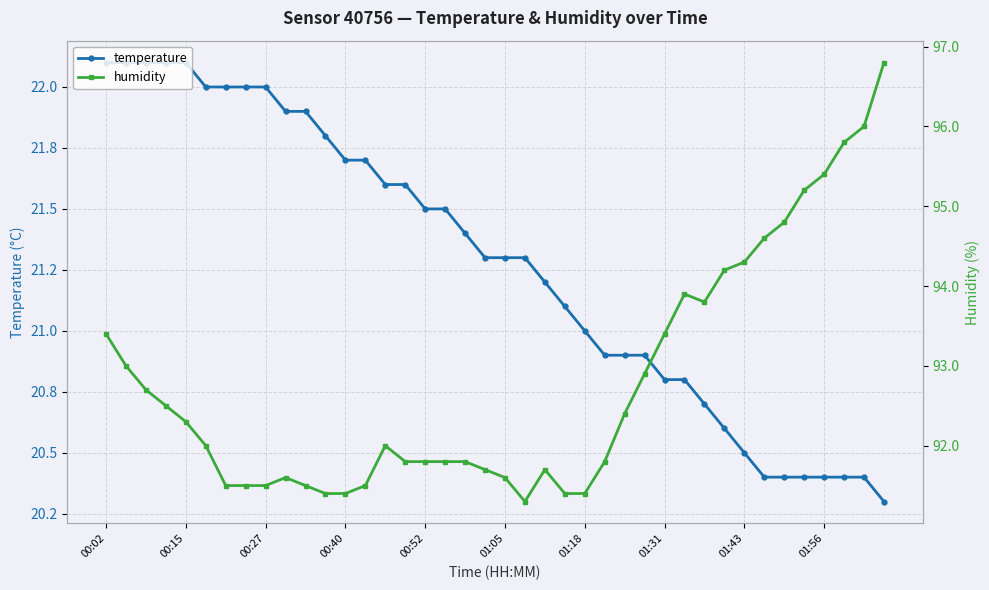

The temperature series shows 35.3 at 00:02. True or false?

False